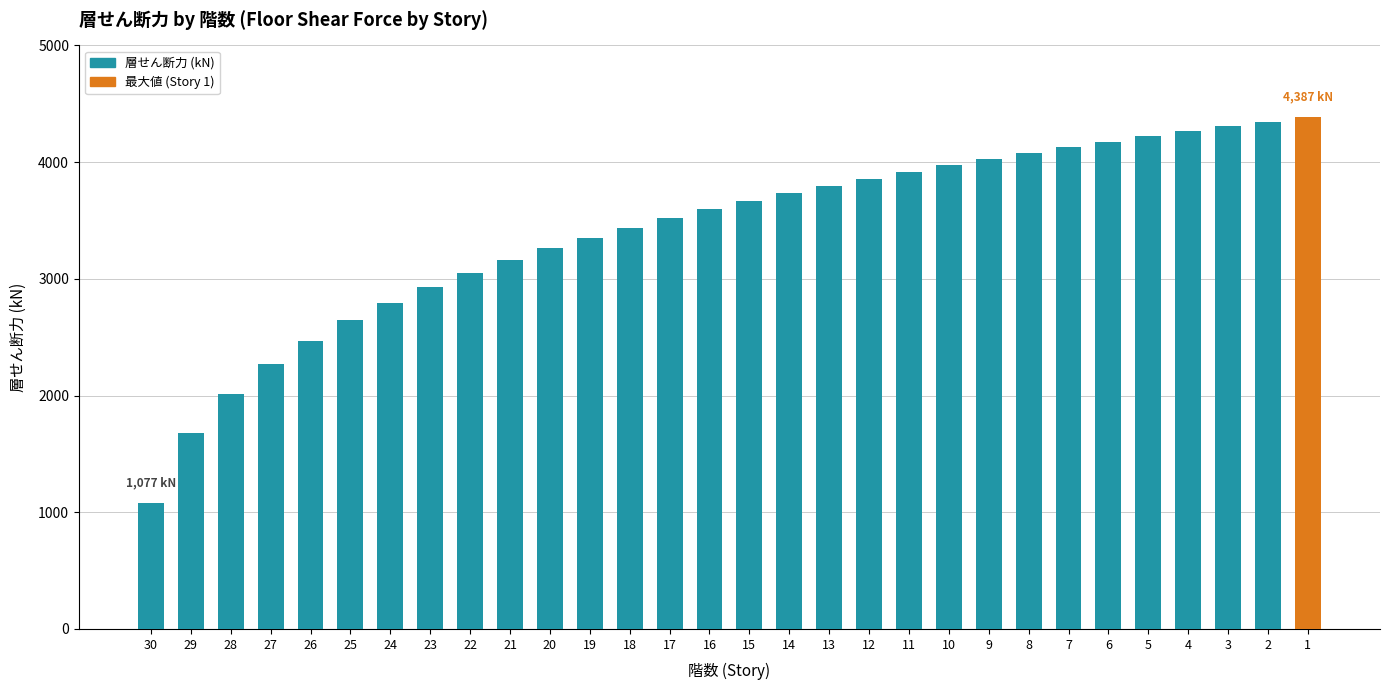

Approximately how many times larger is the value at 30 compared to 7?

0.3